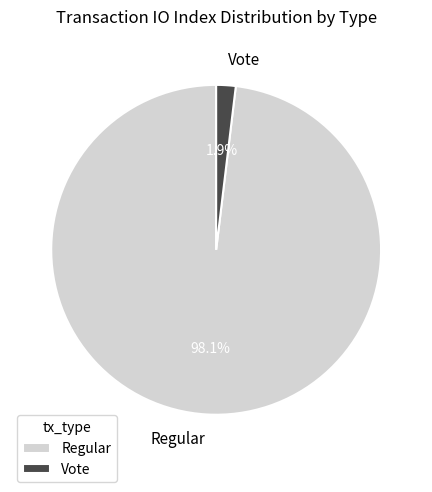

Which has a higher value, Vote or Regular?

Regular